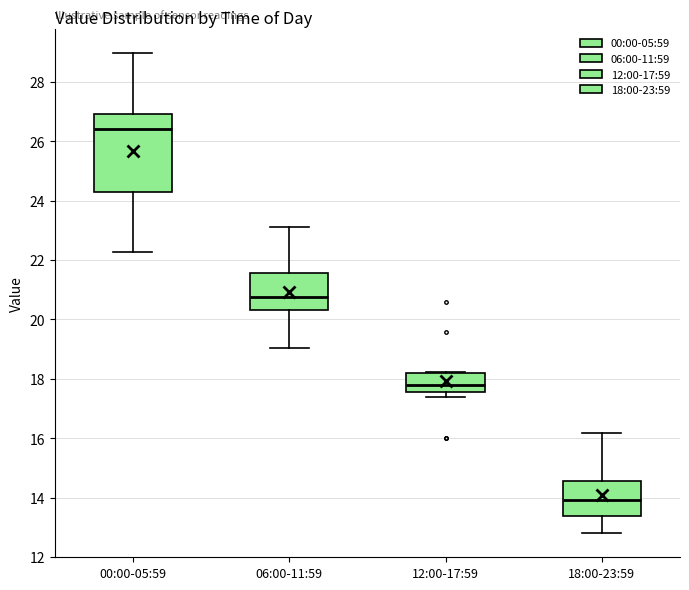

Reading left to right, transcribe this box plot: for each box, give where its median line is, the range the box spans, and where its two whiskers end, as read against the y-axis. The values are not printed on the chart, so give them approximately, as read against the axis.

00:00-05:59: median 26.4, box 24.2 to 27.0, whiskers 22.2 to 29.0
06:00-11:59: median 20.8, box 20.4 to 21.6, whiskers 19.0 to 23.2
12:00-17:59: median 17.8, box 17.6 to 18.2, whiskers 17.4 to 18.2
18:00-23:59: median 14.0, box 13.4 to 14.6, whiskers 12.8 to 16.2